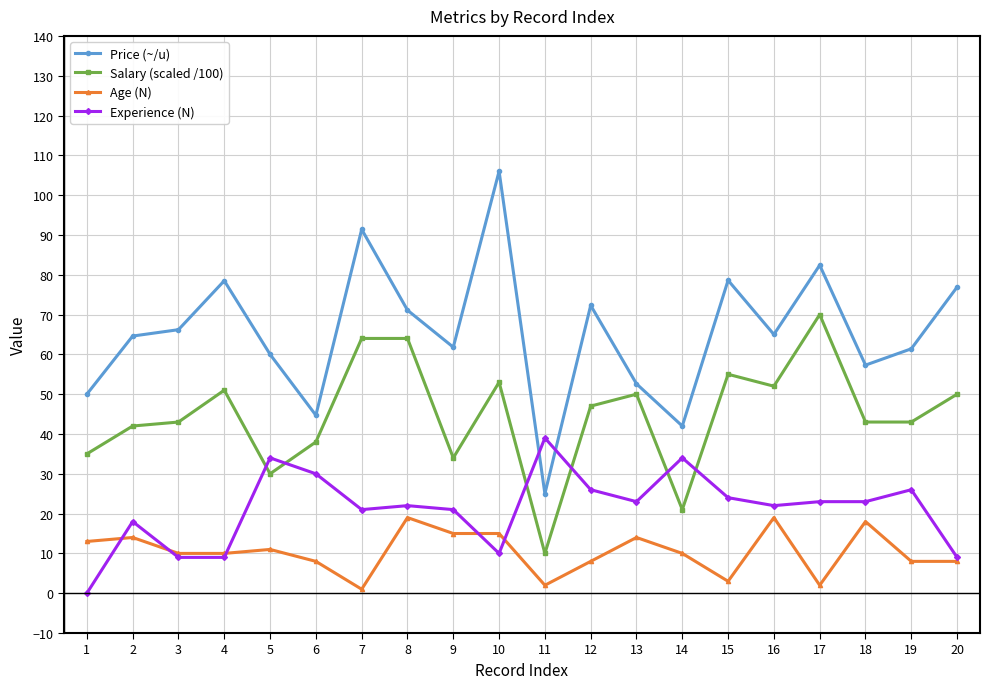

What are all the series names shown in the legend?

Price (~/u), Salary (scaled /100), Age (N), Experience (N)